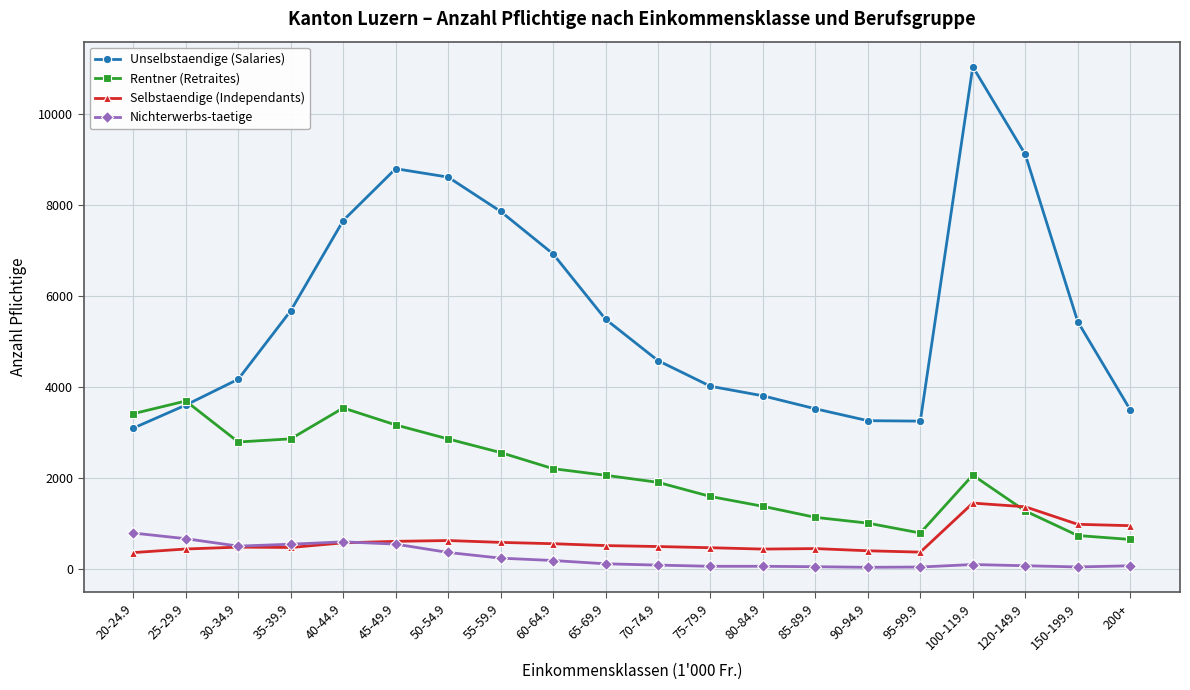

What is the highest value of the Rentner (Retraites) series?

3691